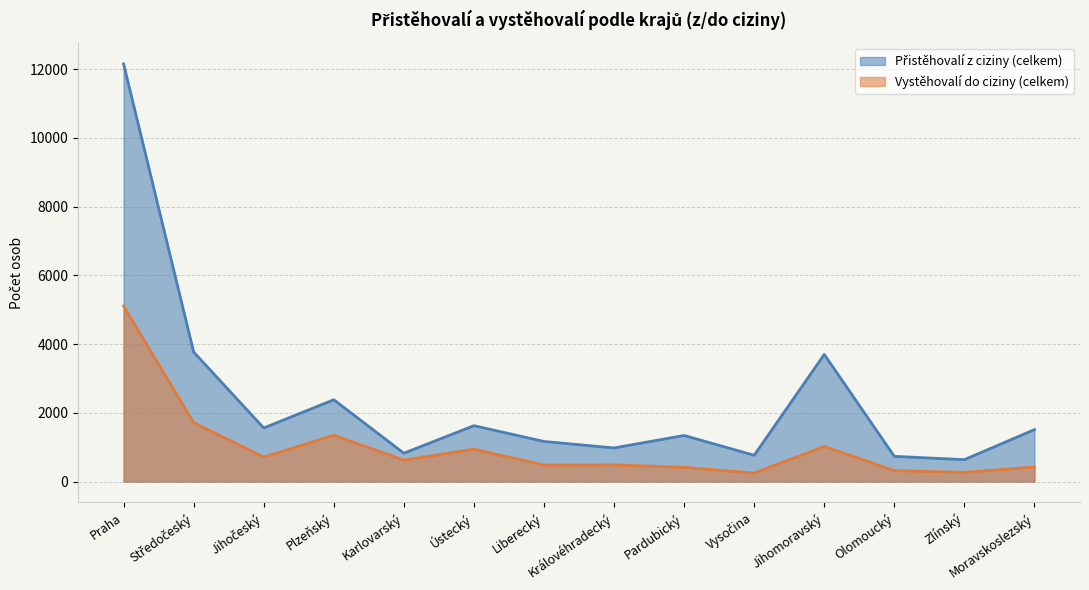

What position from the left is Moravskoslezský?

14